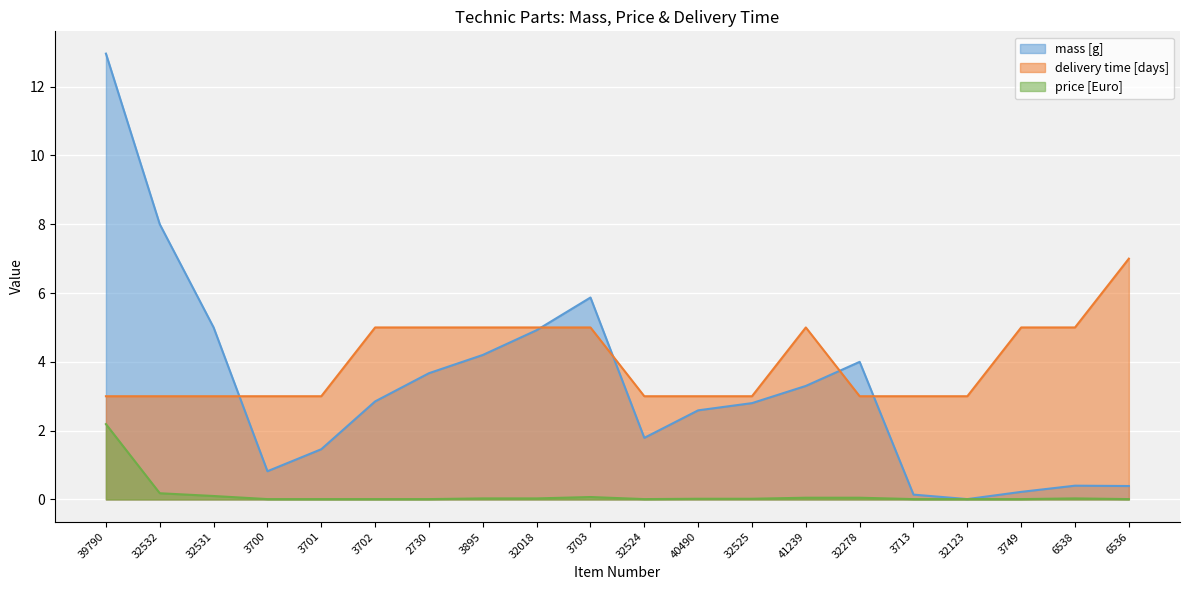

At which label is mass [g] closest to 6?

3703